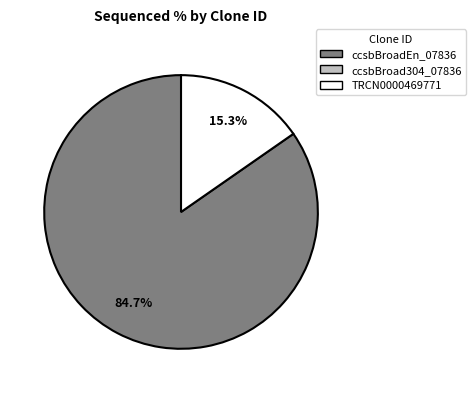

True or false: TRCN0000469771 accounts for 22% of the total.

False